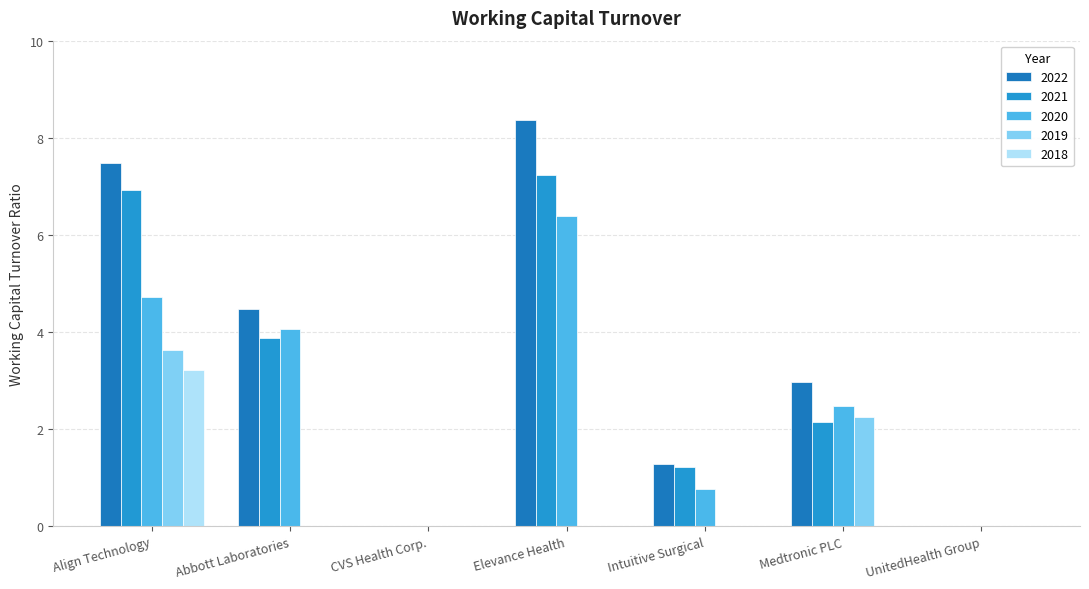

Does the chart contain stacked bars?

No